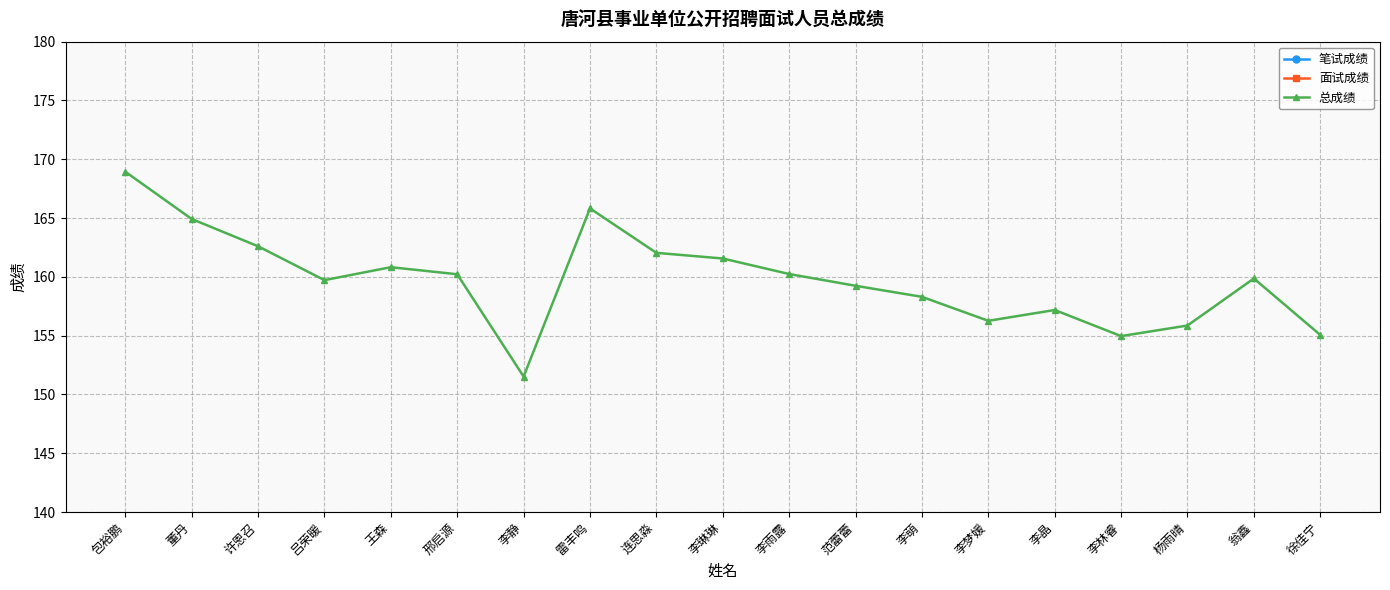

True or false: 笔试成绩 and 总成绩 intersect in this chart.

False